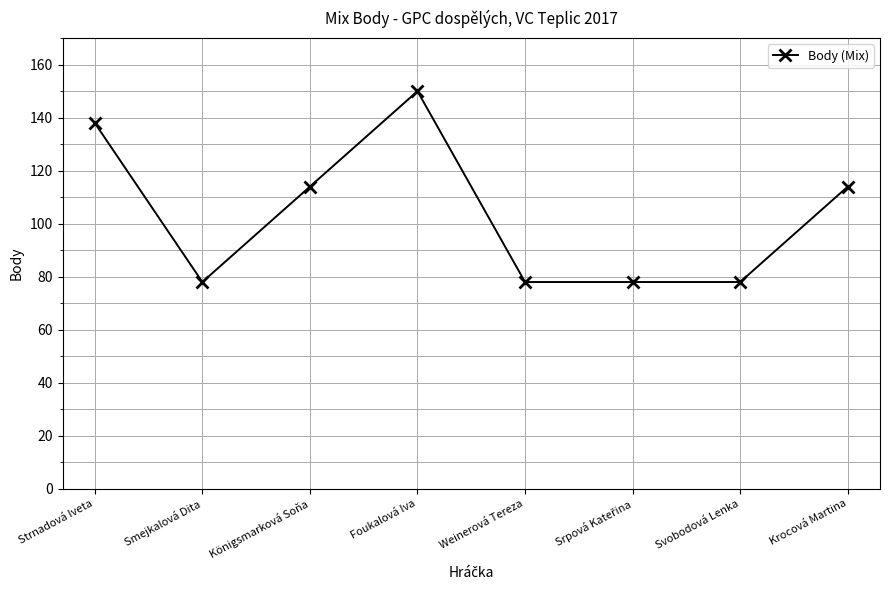

Reading left to right, transcribe all the data shown in this chart.

138	78	114	150	78	78	78	114